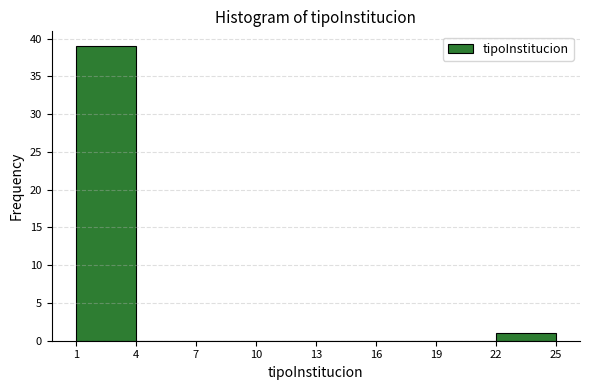

Reading left to right, transcribe this chart: for each bar, give the range it covers on the x-axis and its height. The values are not printed on the chart, so give them approximately, as read against the axis.

1 to 4: 39
4 to 7: 0
7 to 10: 0
10 to 13: 0
13 to 16: 0
16 to 19: 0
19 to 22: 0
22 to 25: 1